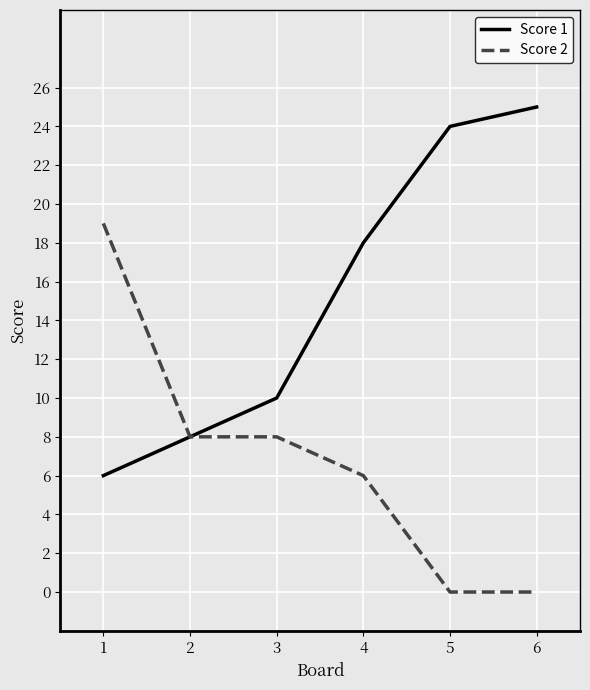

At how many categories does at least one series exceed 23?

2